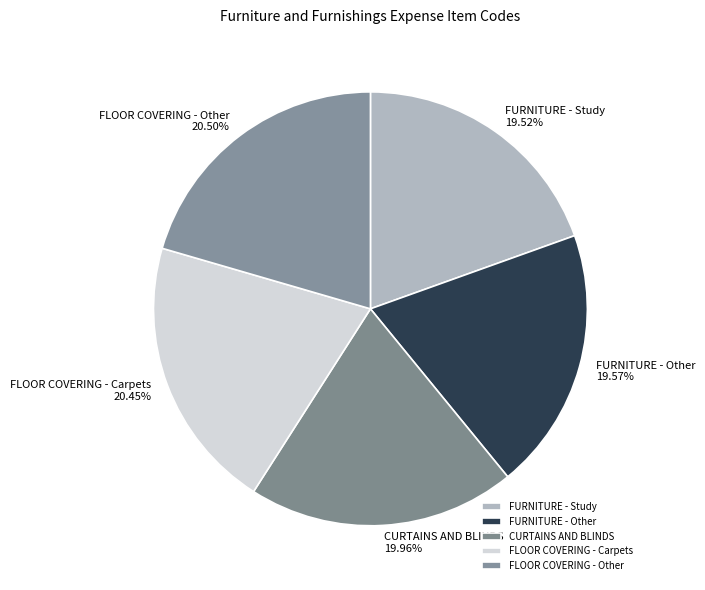

What is the ratio of the value at CURTAINS AND BLINDS to the value at FLOOR COVERING - Carpets?

1.0